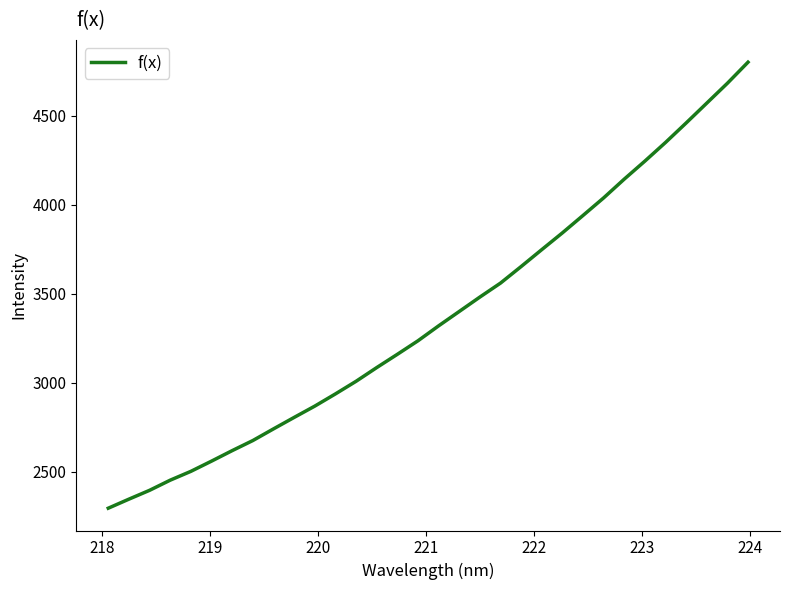

What is the smallest value displayed?

2295.3